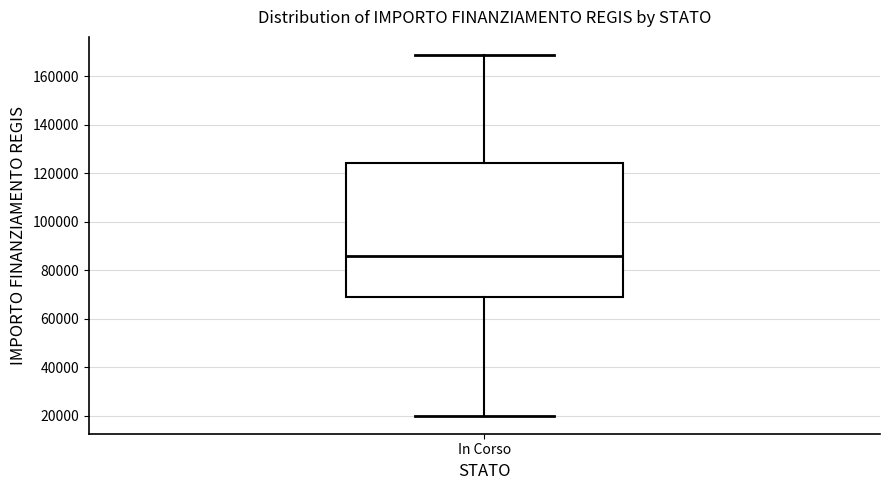

Read this box plot against the y-axis: the position of the median line, the range covered by the box, and the ends of both whiskers. The values are not printed on the chart, so give them approximately, as read against the axis.

median 86000, box 68000 to 124000, whiskers 20000 to 168000